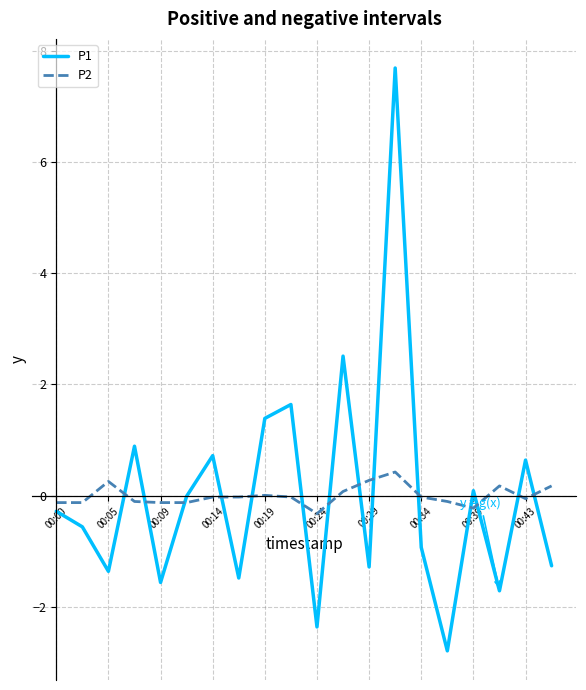

Which series has the widest spread of values?

P1